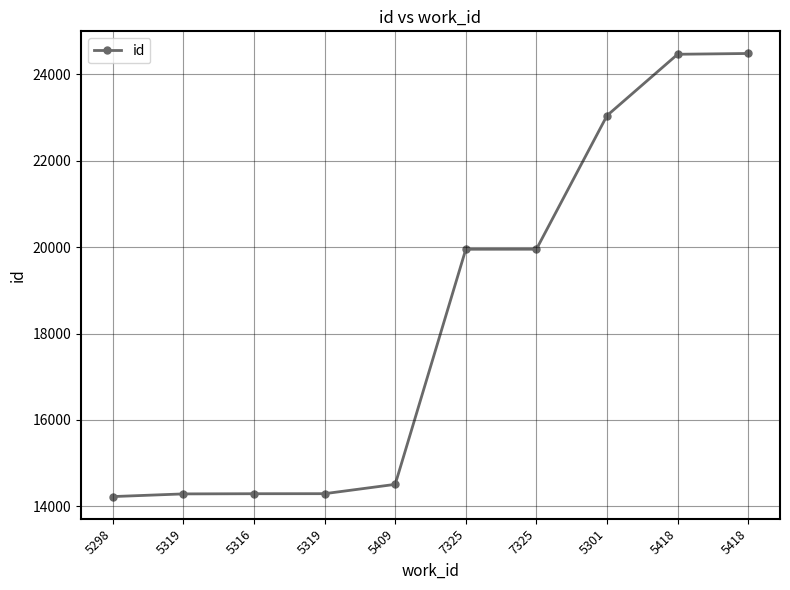

Is it true that the value at 7325 is 13594?

False